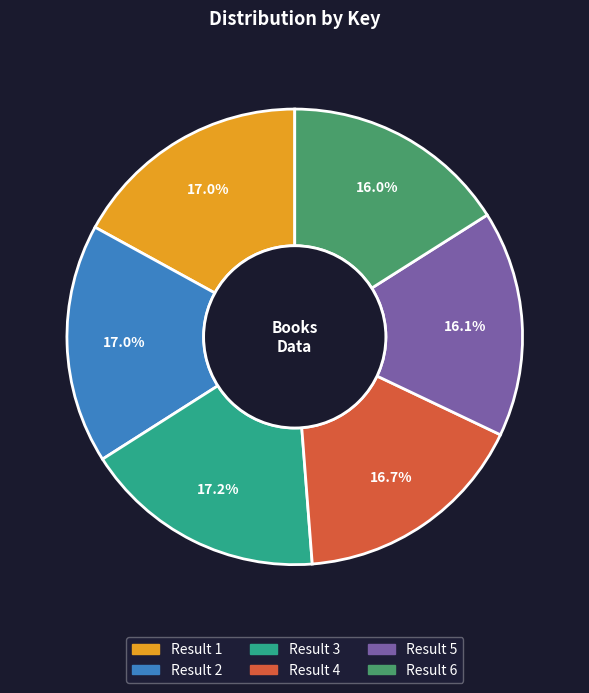

Count the number of slices in the pie.

6